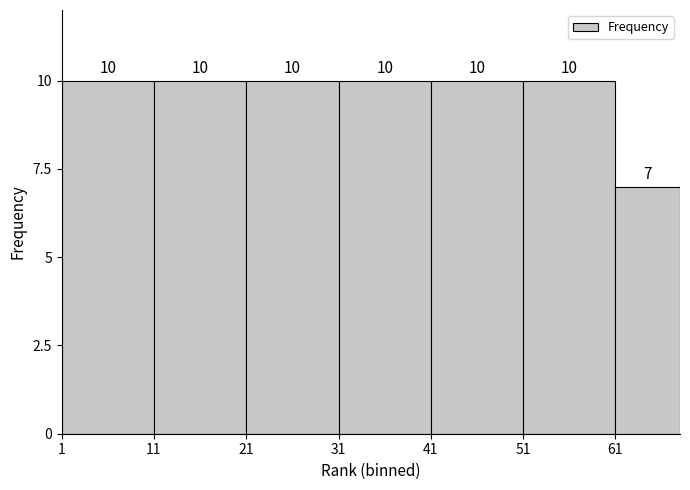

Reading left to right, transcribe this chart: for each bar, give the range it covers on the x-axis and its height.

1 to 11: 10
11 to 21: 10
21 to 31: 10
31 to 41: 10
41 to 51: 10
51 to 61: 10
61 to 68: 7